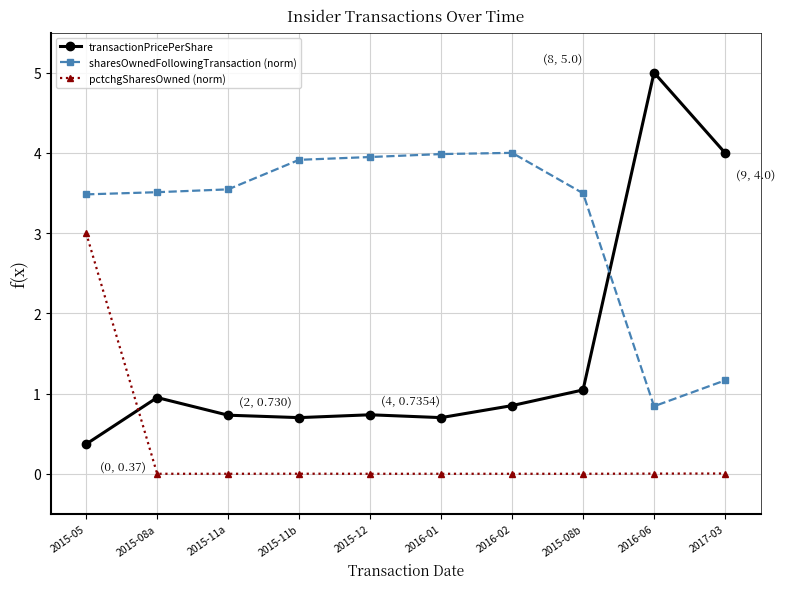

Is this an area chart (filled region under the line)?

No